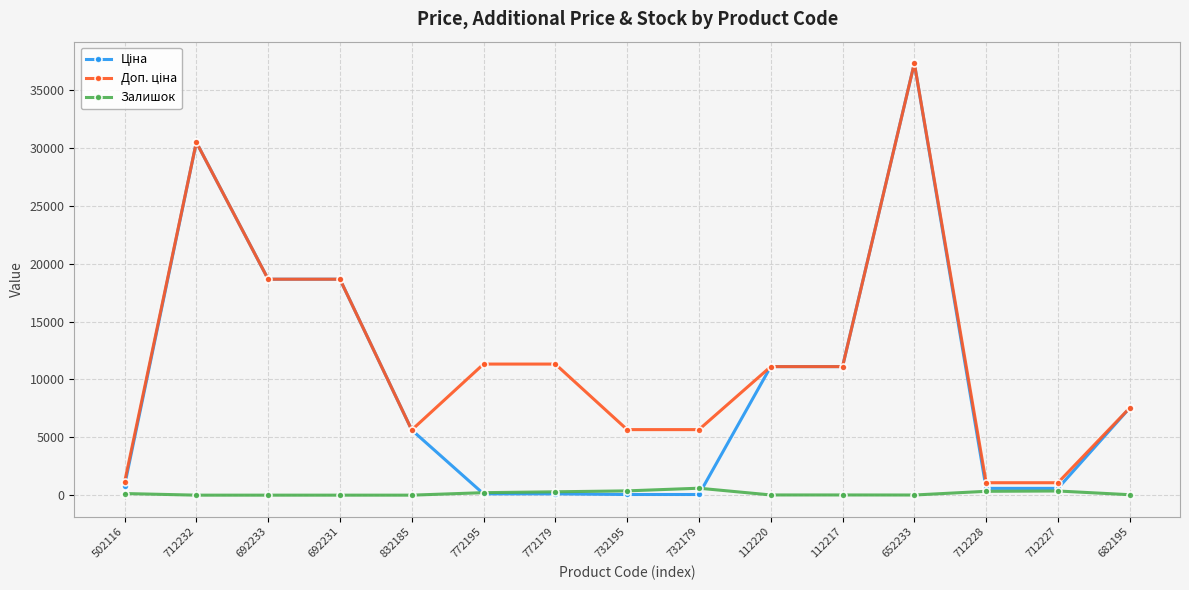

At which category is the sum across all series the highest?

652233